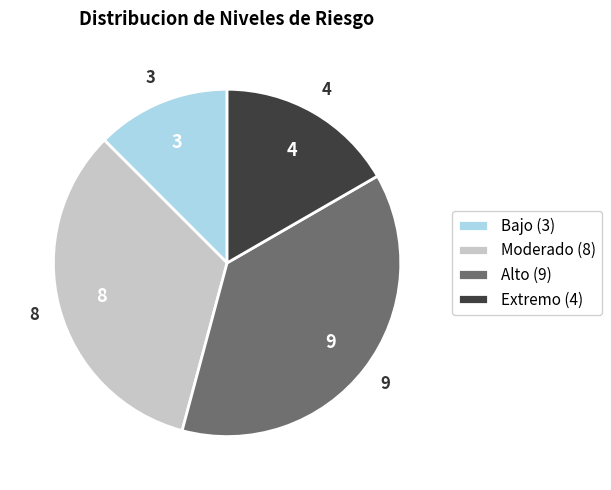

Is the sum of Alto (9) and Moderado (8) greater than half?

Yes